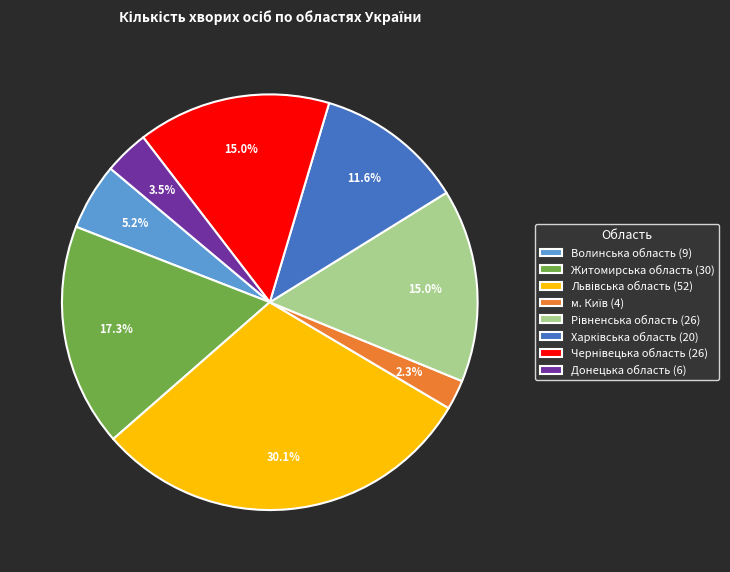

Does any single category account for the majority?

No